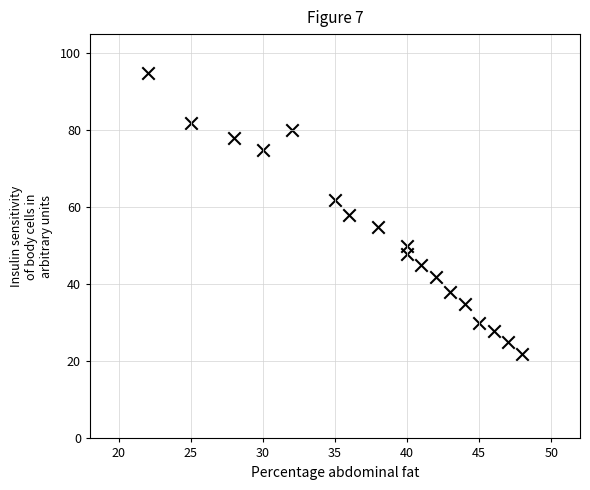

What is the range of Y values (max minus min)?

73